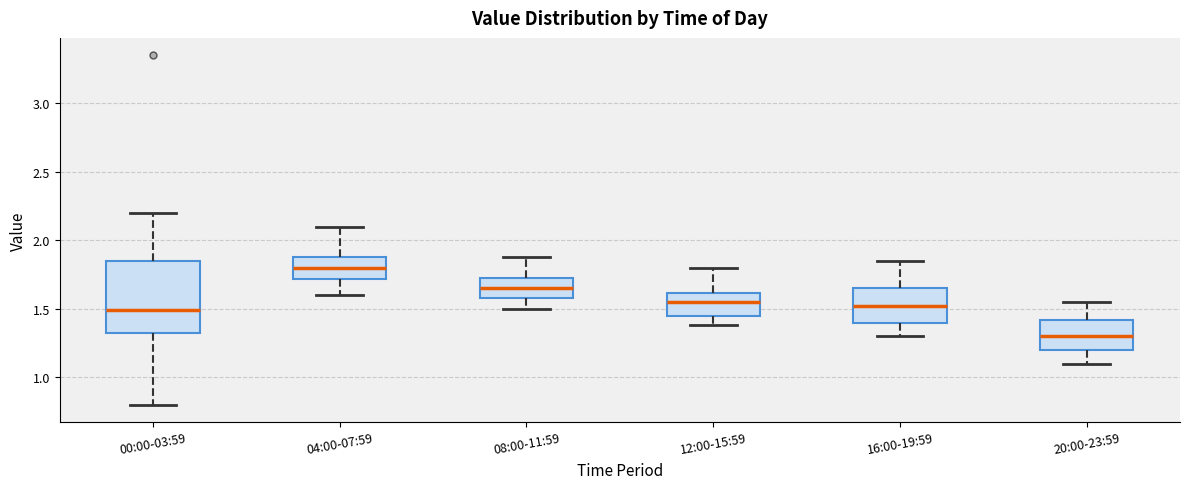

Reading left to right, read every box against the y-axis: the position of its median line, the range the box covers, and the ends of its whiskers. The values are not printed on the chart, so give them approximately, as read against the axis.

00:00-03:59: median 1.50, box 1.30 to 1.85, whiskers 0.80 to 2.20
04:00-07:59: median 1.80, box 1.70 to 1.90, whiskers 1.60 to 2.10
08:00-11:59: median 1.65, box 1.60 to 1.75, whiskers 1.50 to 1.90
12:00-15:59: median 1.55, box 1.45 to 1.60, whiskers 1.40 to 1.80
16:00-19:59: median 1.50, box 1.40 to 1.65, whiskers 1.30 to 1.85
20:00-23:59: median 1.30, box 1.20 to 1.40, whiskers 1.10 to 1.55